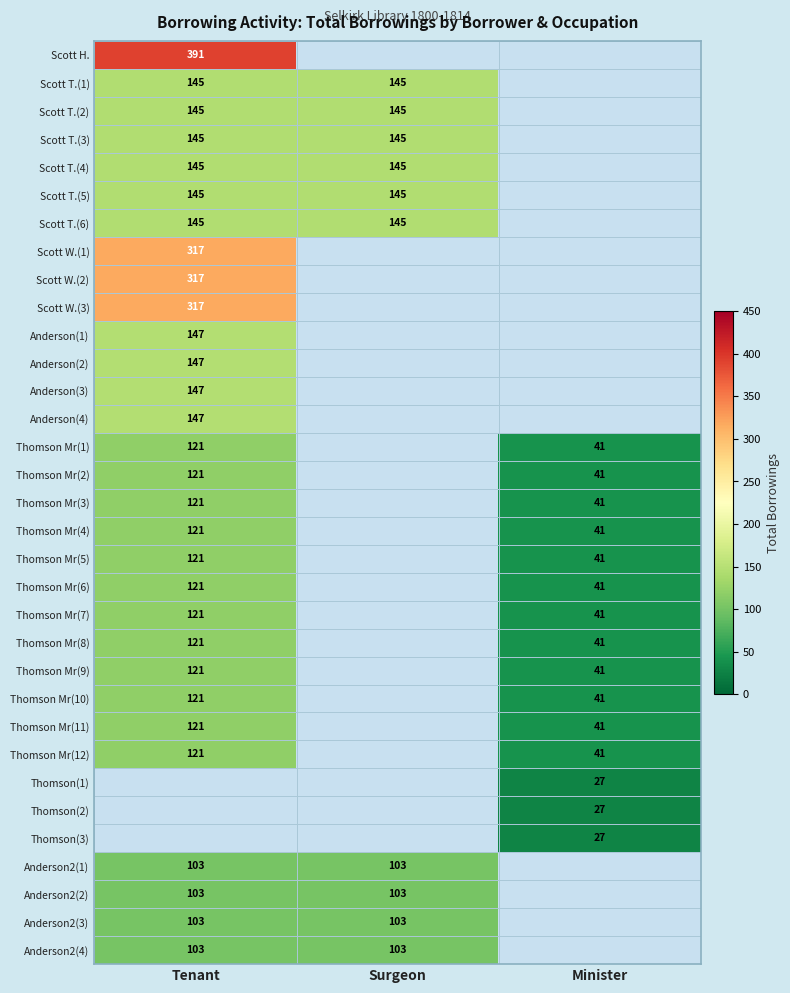

The value of Anderson(2) at Tenant is 228. True or false?

False